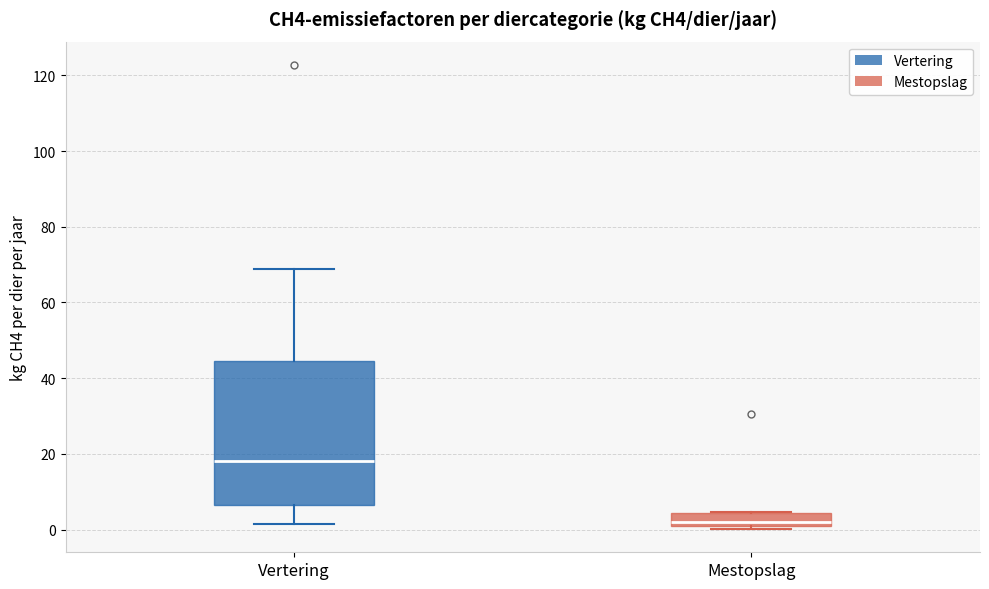

Reading left to right, transcribe this box plot: for each box, give where its median line is, the range the box spans, and where its two whiskers end, as read against the y-axis. The values are not printed on the chart, so give them approximately, as read against the axis.

Vertering: median 18, box 6 to 44, whiskers 2 to 68
Mestopslag: median 2, box 0 to 4, whiskers 0 (just below the box's lower edge) to 4